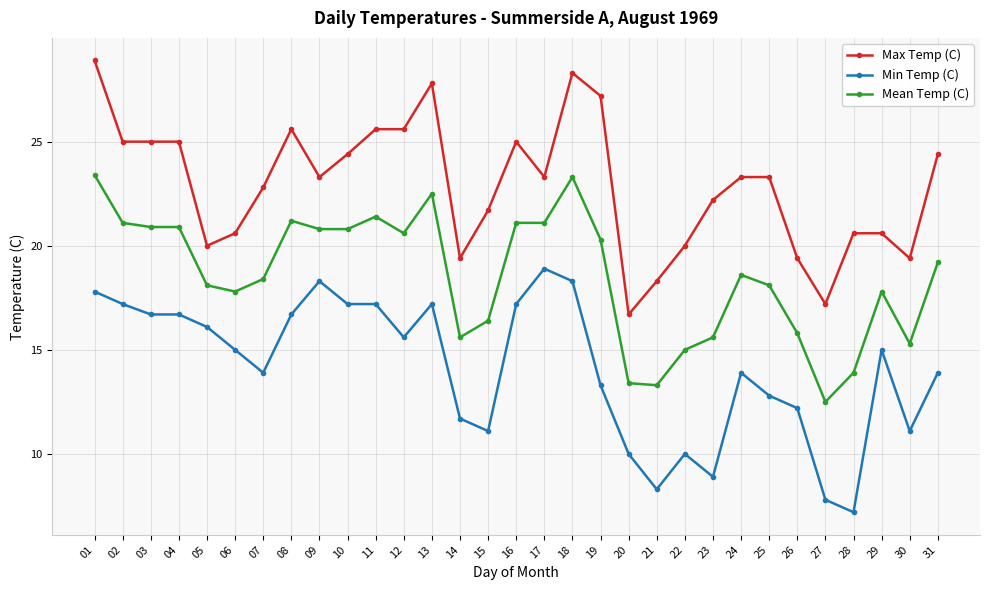

What is the minimum value for Mean Temp (C)?

12.5